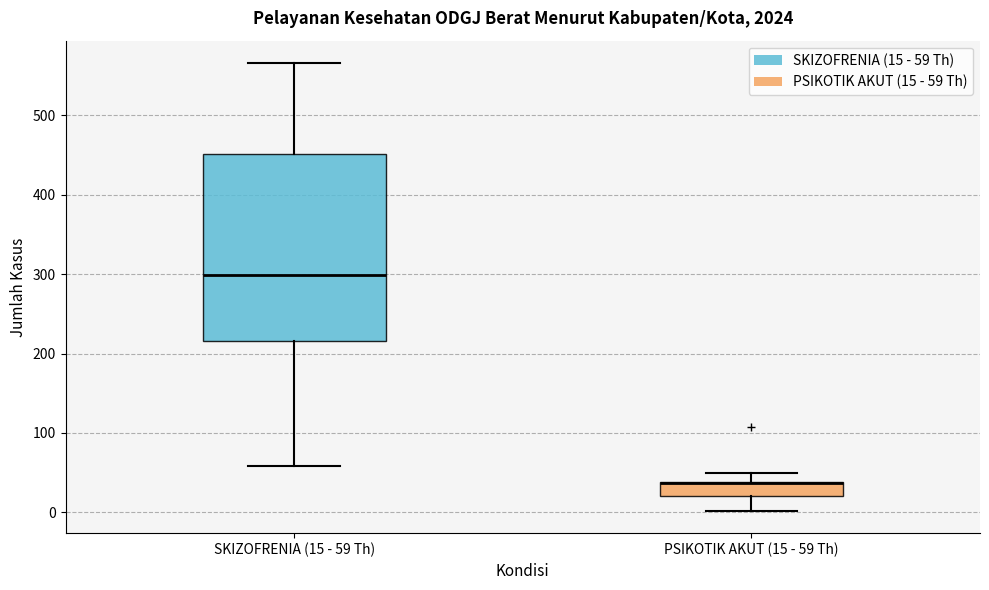

Reading left to right, transcribe this box plot: for each box, give where its median line is, the range the box spans, and where its two whiskers end, as read against the y-axis. The values are not printed on the chart, so give them approximately, as read against the axis.

SKIZOFRENIA (15 - 59 Th): median 300, box 220 to 450, whiskers 60 to 570
PSIKOTIK AKUT (15 - 59 Th): median 40 (drawn on the box's upper edge), box 20 to 40, whiskers 0 to 50